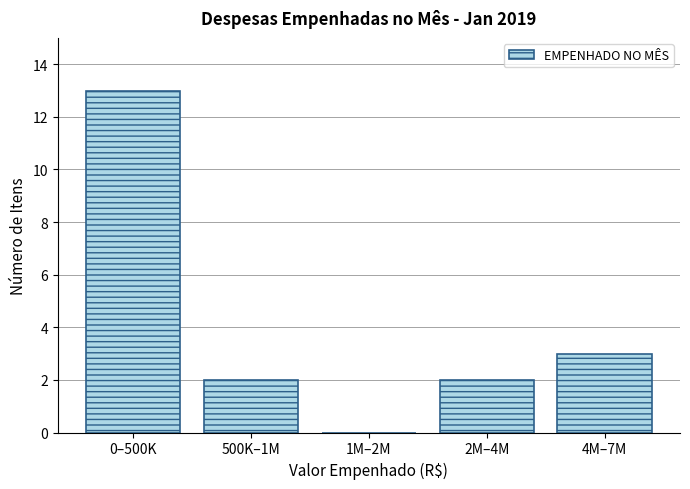

Reading left to right, list all the values displayed in this chart.

0–500K=13	500K–1M=2	1M–2M=0	2M–4M=2	4M–7M=3